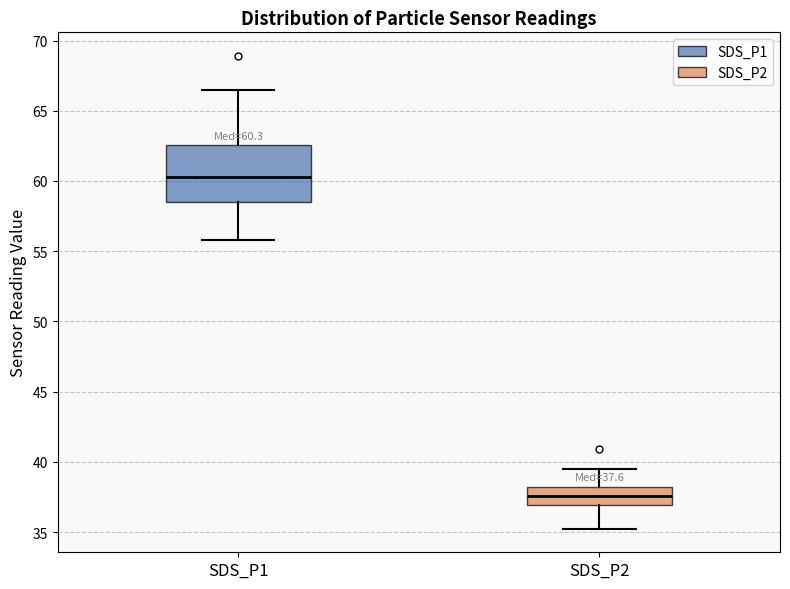

Which box has the highest median line?

SDS_P1